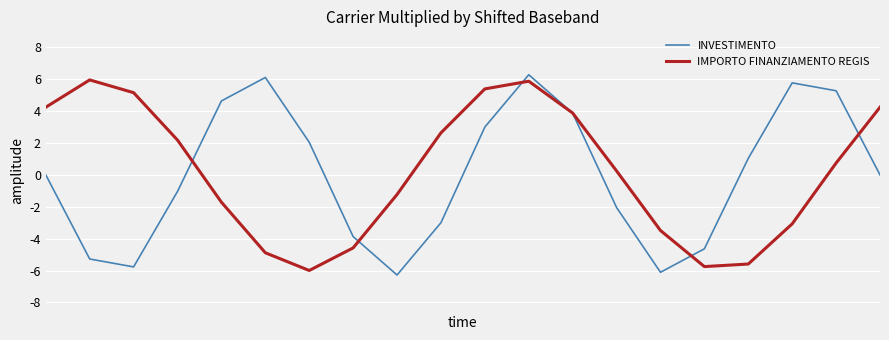

What is the minimum value shown in the chart?

-6.3